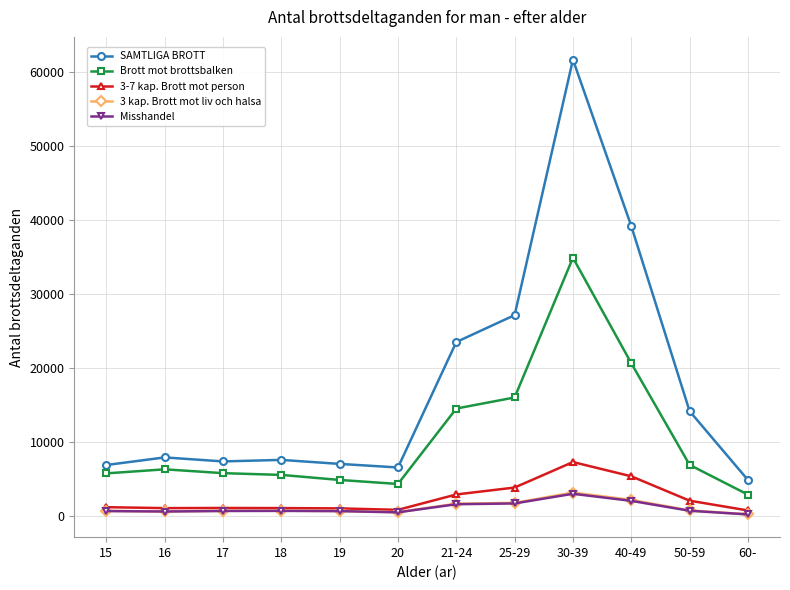

Which category has the highest value across all series?

30-39